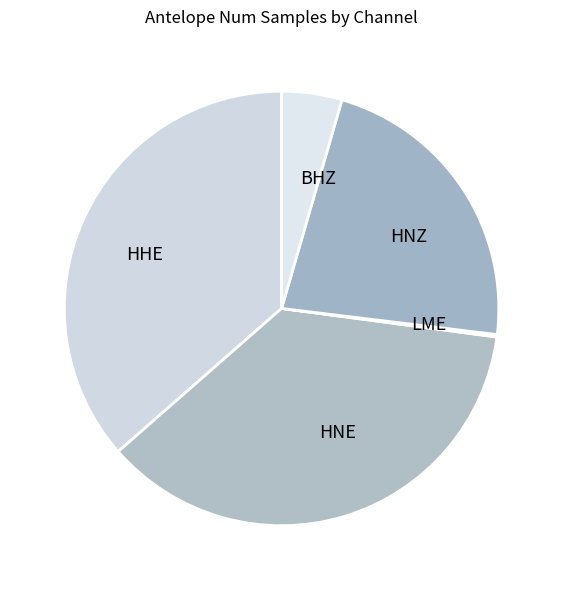

Combined, do BHZ and HNZ account for over 50%?

No